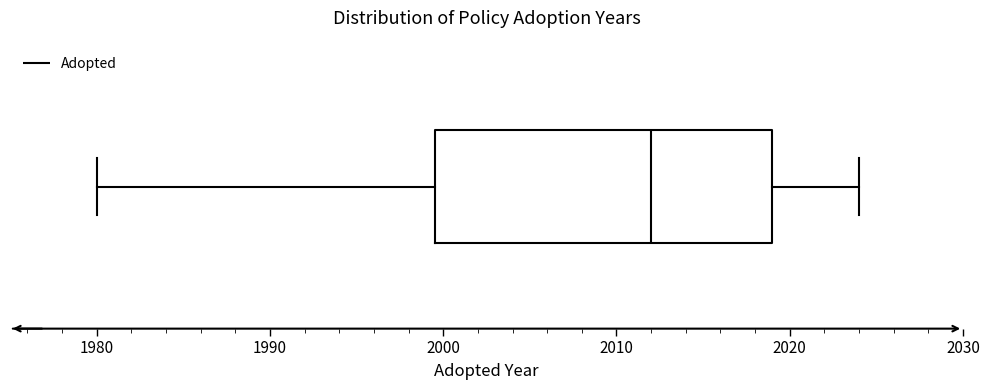

Where does the left whisker of the box end on the x-axis? The values are not printed on the chart, so give them approximately, as read against the axis.

1980